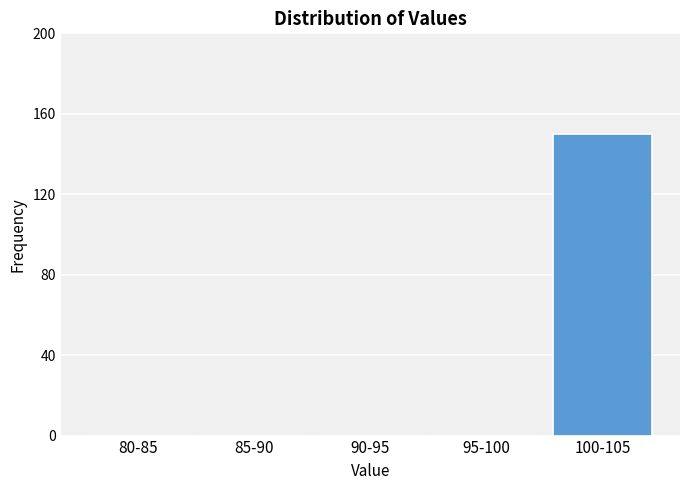

Reading left to right, transcribe all the data shown in this chart.

80-85=0	85-90=0	90-95=0	95-100=0	100-105=150